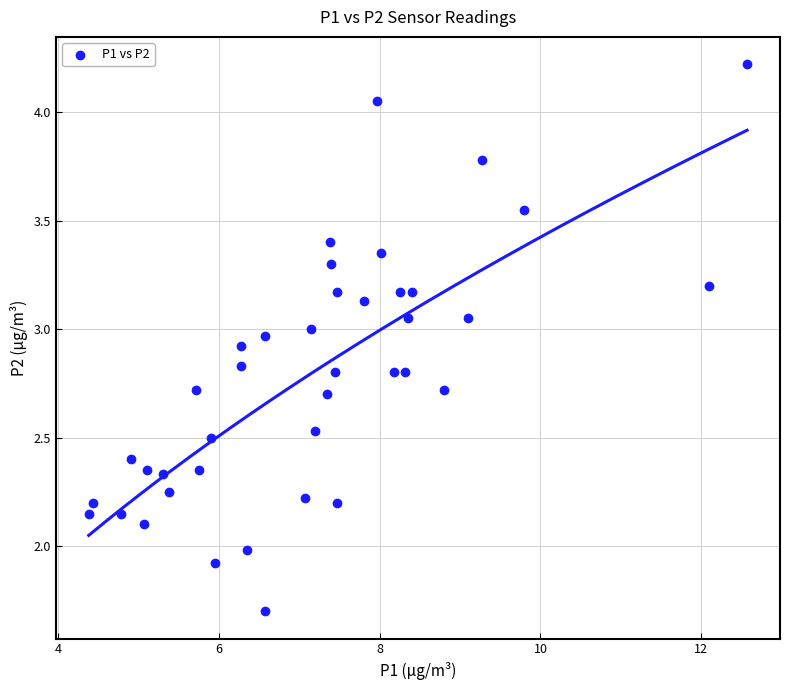

What is the range of X values (max minus min)?

8.2